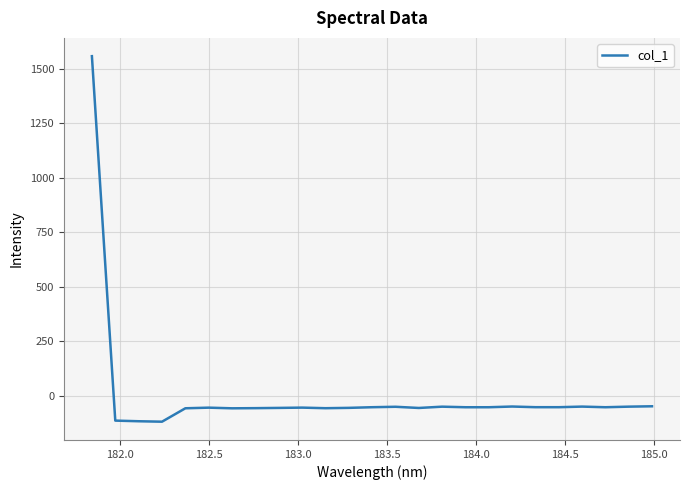

What is the difference between the maximum and minimum values?

1675.1